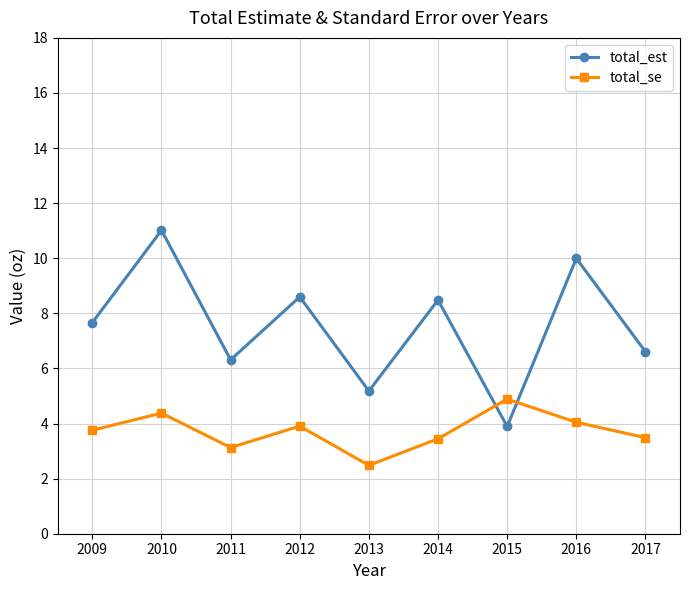

How many series are shown in this chart?

2